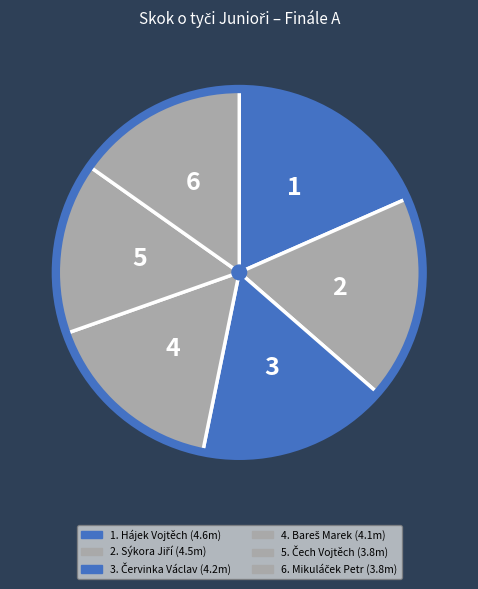

Which category has the biggest portion of the pie?

Hájek Vojtěch